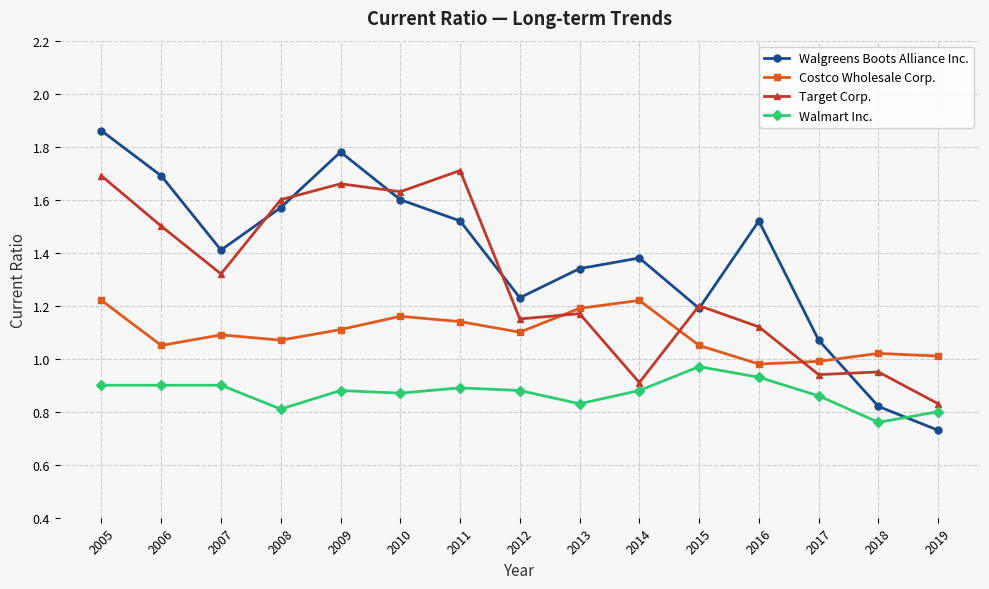

What is the sum of all Costco Wholesale Corp. values?

16.4